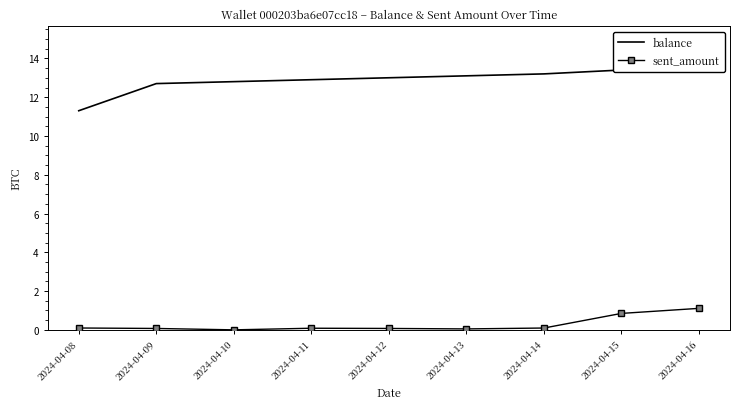

How many data points in balance are above 13?

5